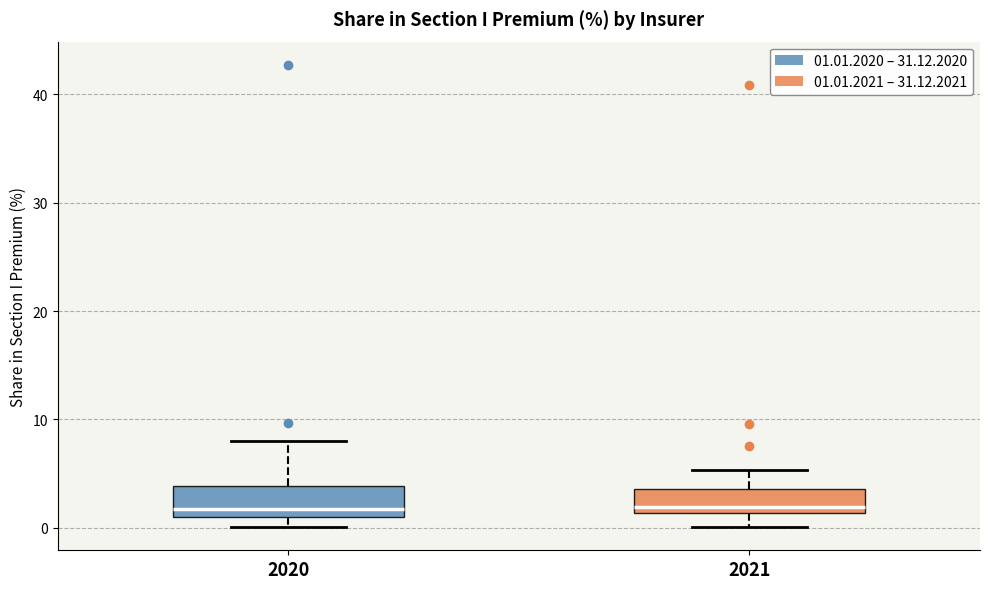

Where is the lower edge of the box at x = 2020 on the y-axis? The values are not printed on the chart, so give them approximately, as read against the axis.

1